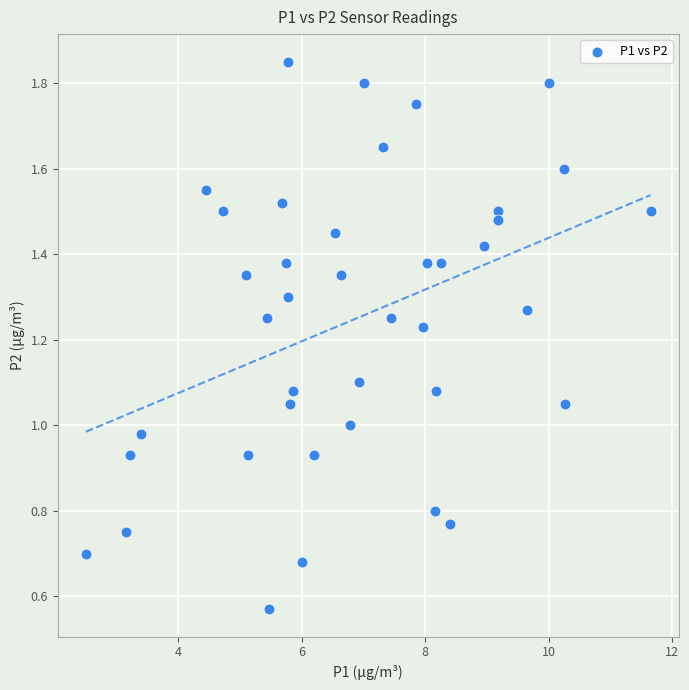

What is the range of X values (max minus min)?

9.2